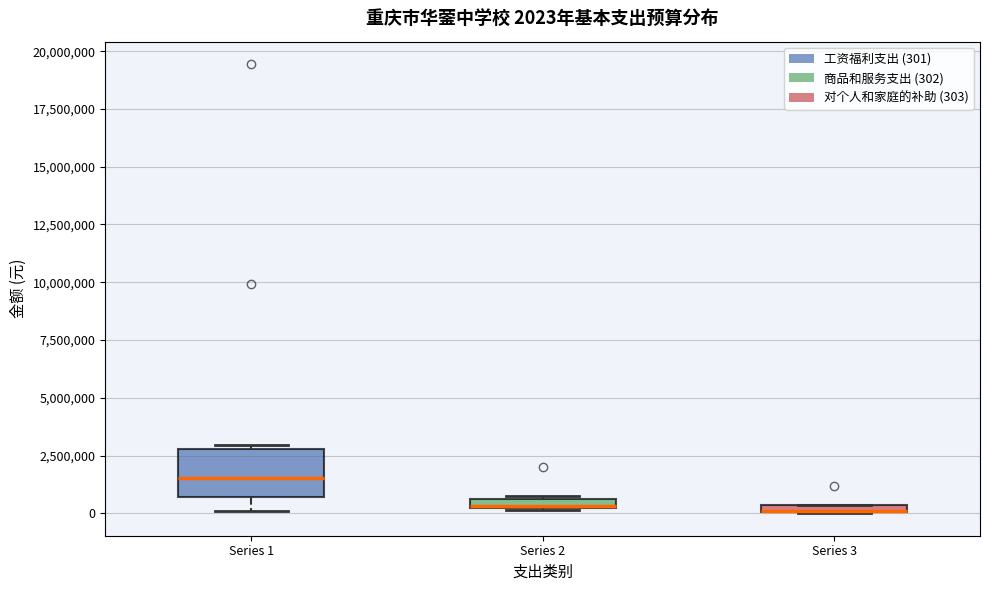

Which box is the tallest, from its lower edge to its upper edge?

Series 1